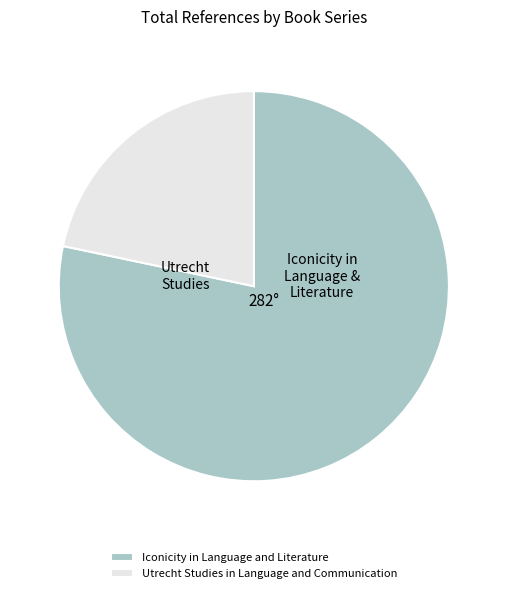

Which has a higher value, Iconicity in Language and Literature or Utrecht Studies in Language and Communication?

Iconicity in Language and Literature